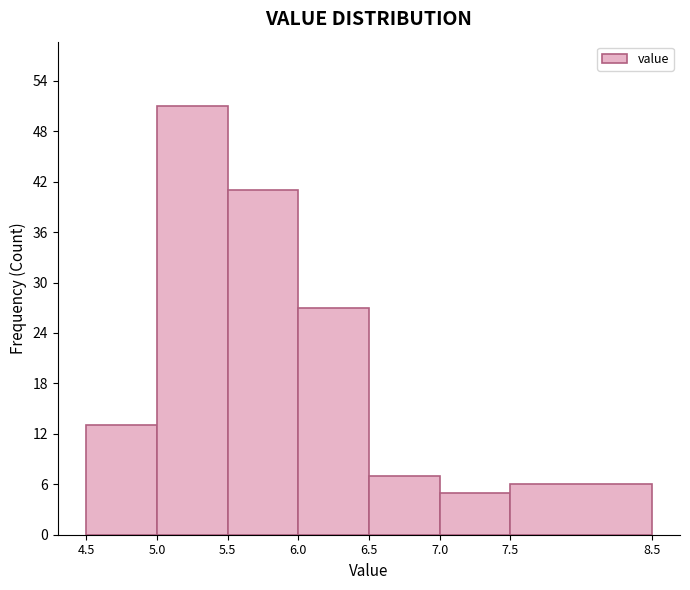

Reading left to right, list every bar in this chart as the range it spans on the x-axis followed by its height. The values are not printed on the chart, so give them approximately, as read against the axis.

4.5 to 5.0: 13
5.0 to 5.5: 51
5.5 to 6.0: 41
6.0 to 6.5: 27
6.5 to 7.0: 7
7.0 to 7.5: 5
7.5 to 8.5: 6